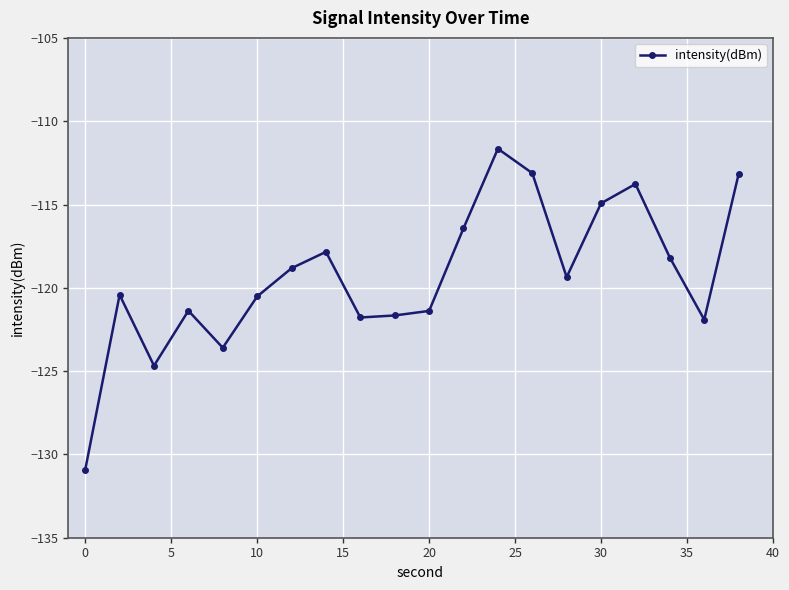

What is the value of the 10th point from the left?

-121.7